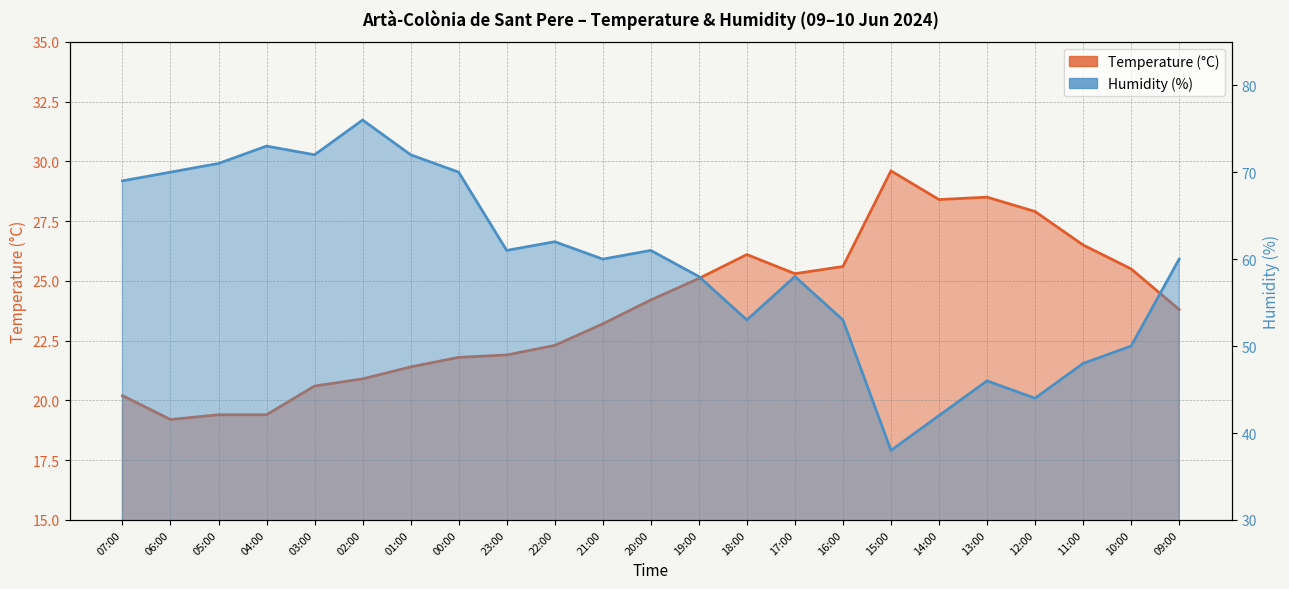

List the series in order of their peak value, lowest first.

Temperature (°C), Humidity (%)